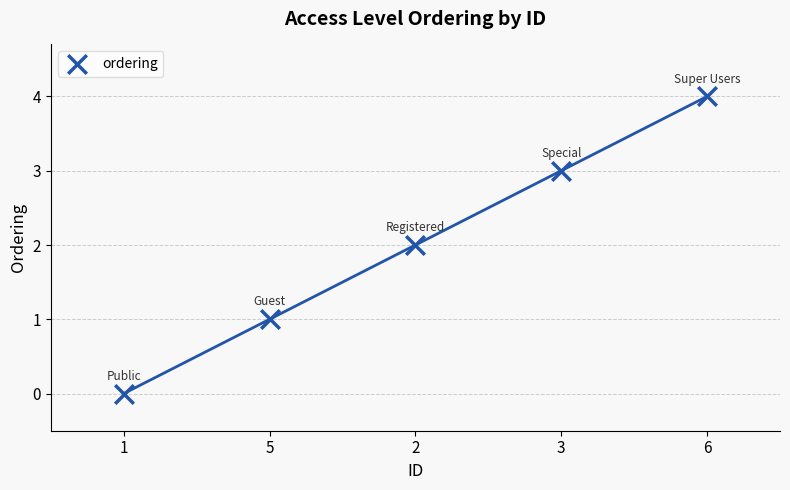

What is the range of Y values (max minus min)?

4